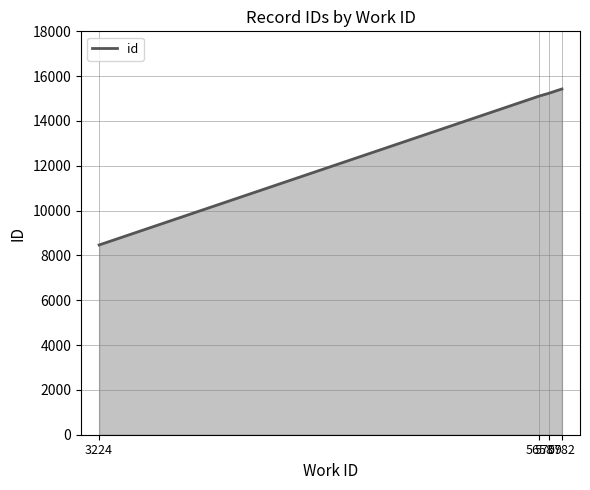

Reading left to right, extract all data points from this chart.

8467	15115	15234	15428